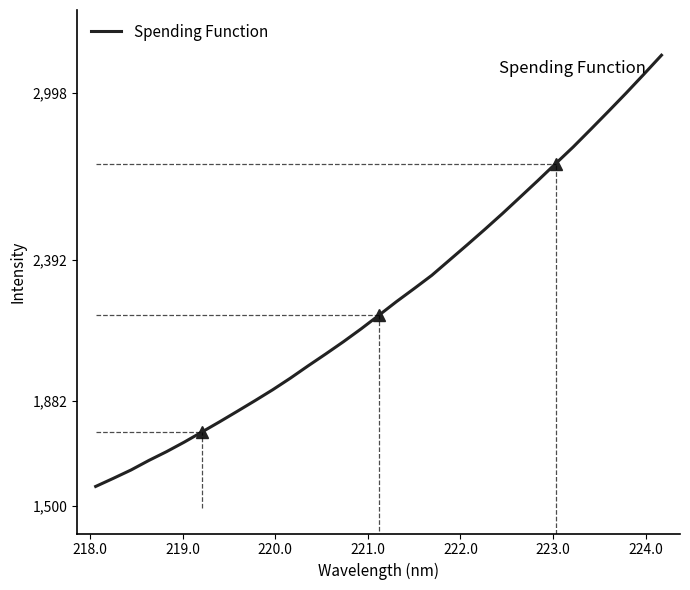

What is the greatest value displayed?

3135.9